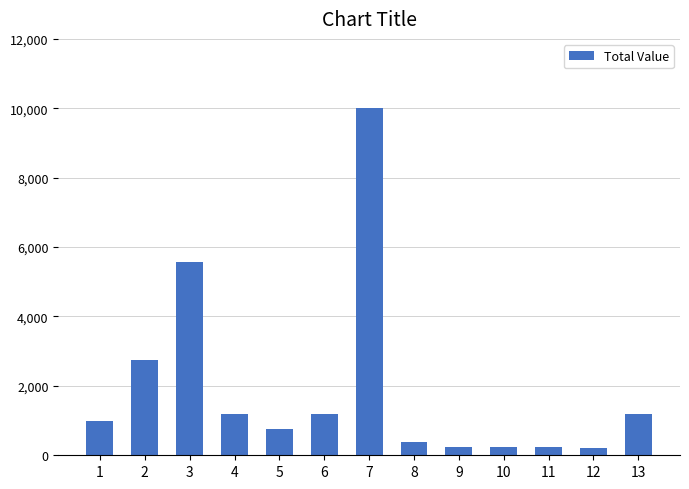

How many data points are less than 999?

6